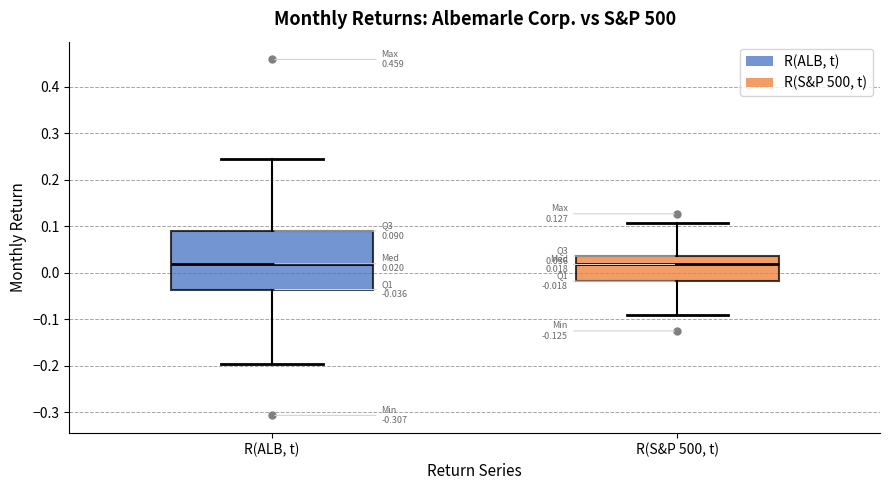

Comparing the boxes themselves (not the whiskers), which one is the tallest?

R(ALB, t)